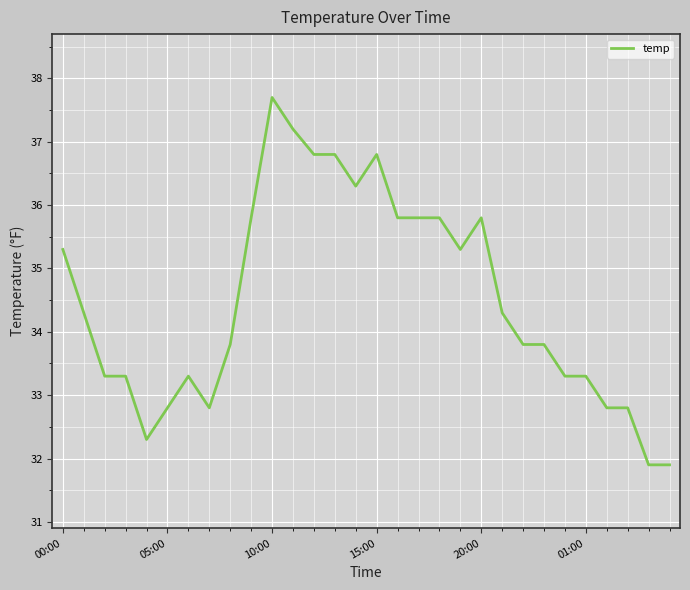

What is the greatest value displayed?

37.7